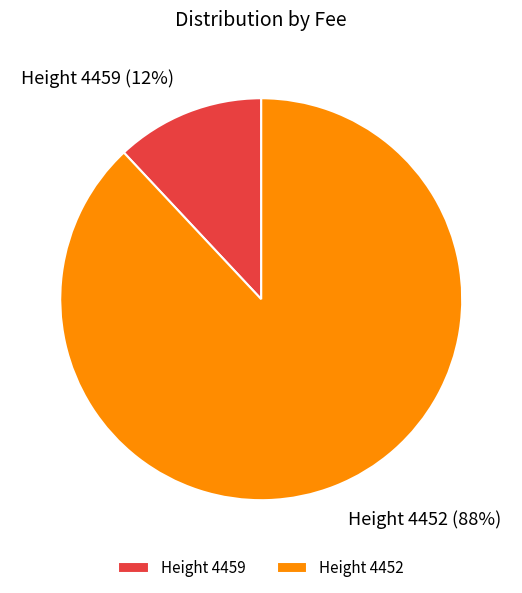

How many slices are in this pie chart?

2